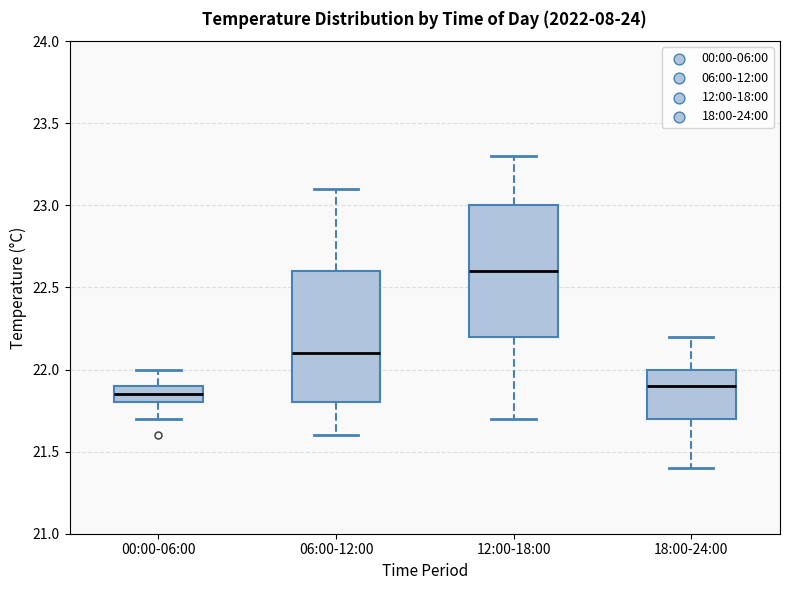

Where does the lower whisker of the box for 12:00-18:00 end on the y-axis? The values are not printed on the chart, so give them approximately, as read against the axis.

21.70